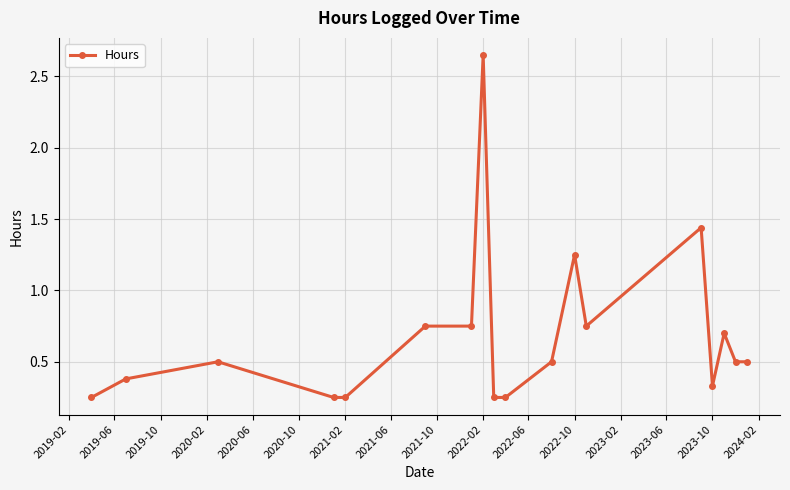

True or false: the data has more than 0 interior local peaks.

True